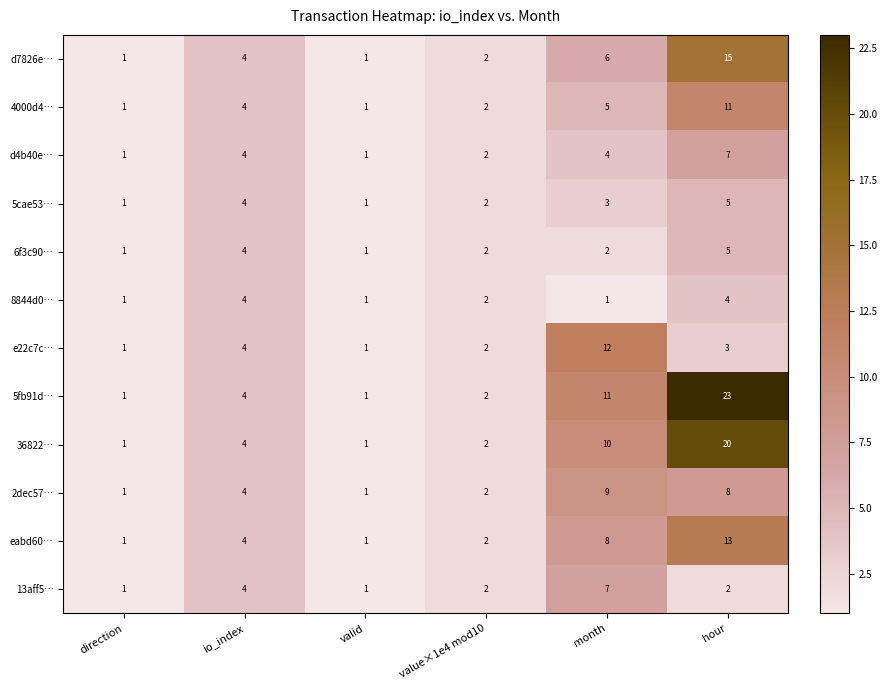

Which series has the largest total across all categories?

5fb91d…